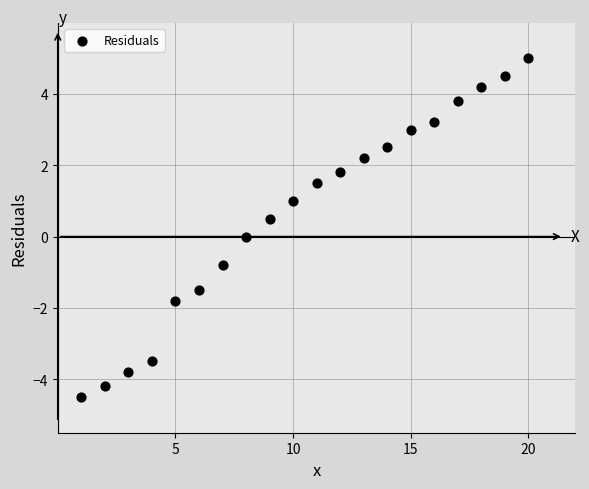

What is the range of X values (max minus min)?

19.0